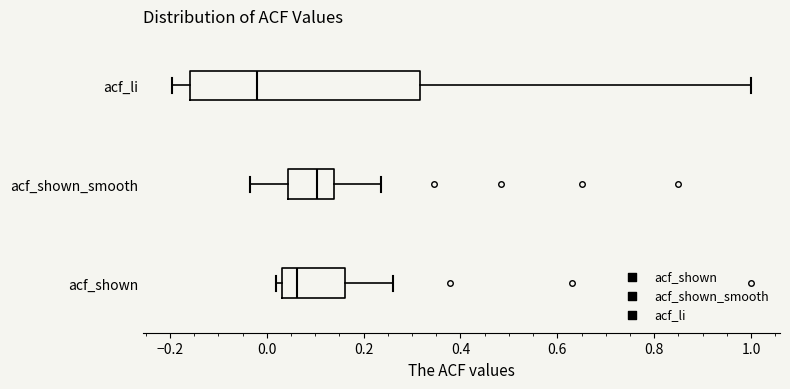

Which box's median line is the furthest to the left?

acf_li